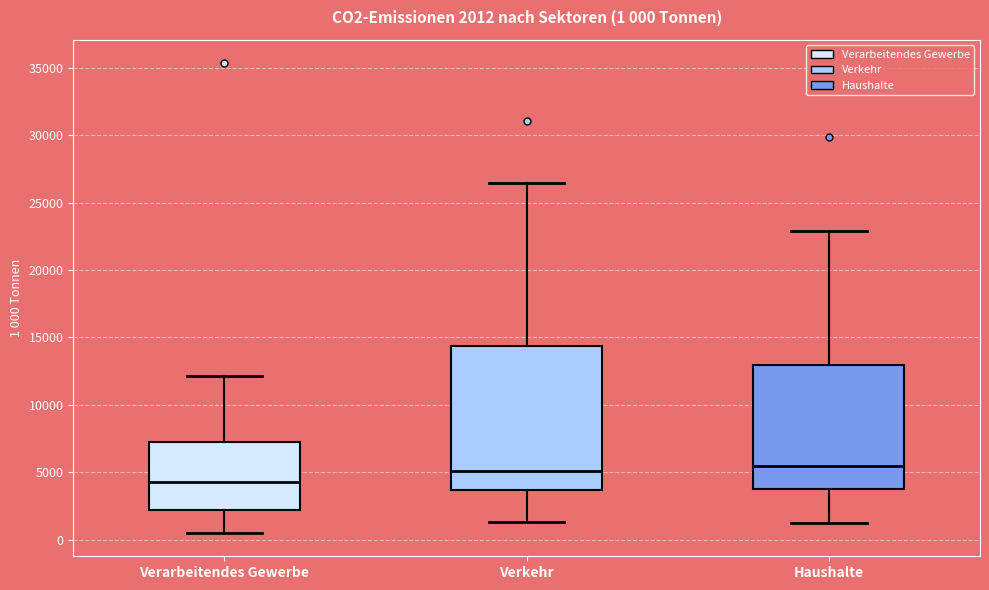

Which box is the tallest, from its lower edge to its upper edge?

Verkehr